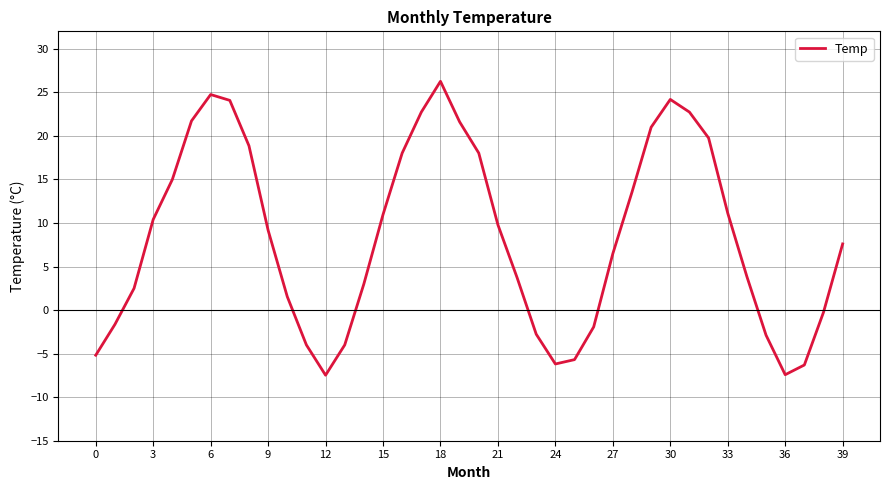

What is the minimum value shown in the chart?

-7.5